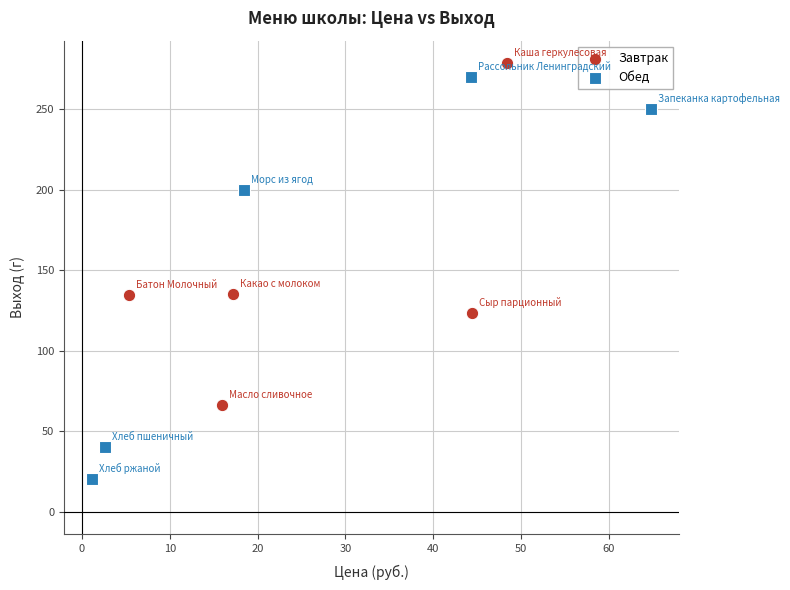

Which series has the largest Y range (max minus min)?

Обед